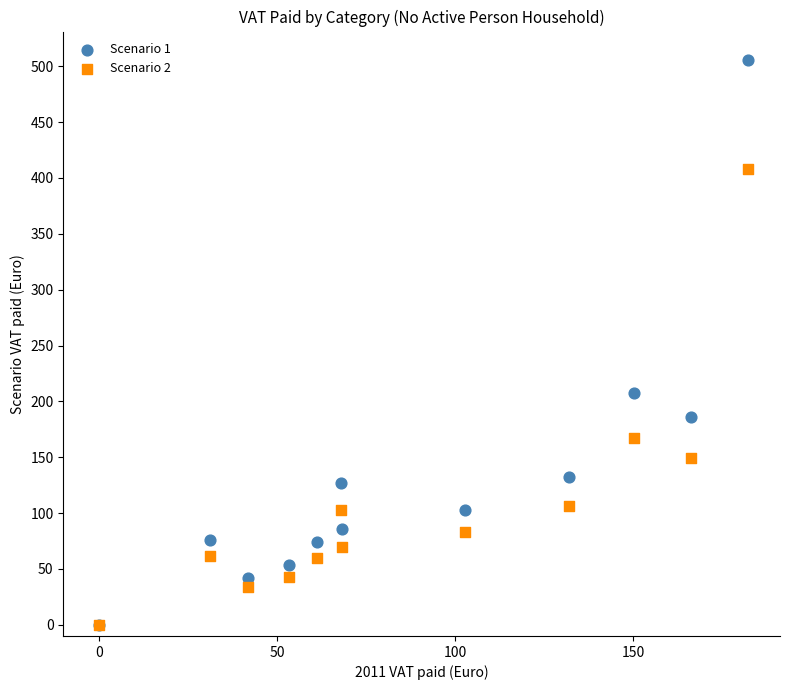

Which series reaches the maximum Y coordinate?

Scenario 1